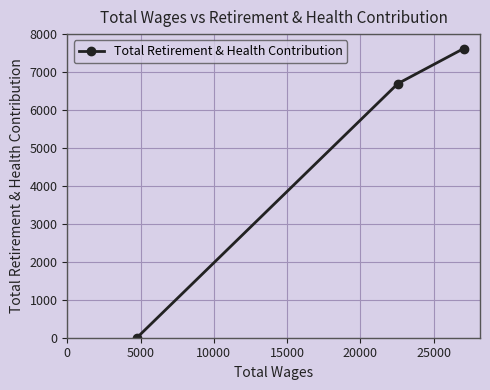

What is the difference between the maximum and minimum values?

7626